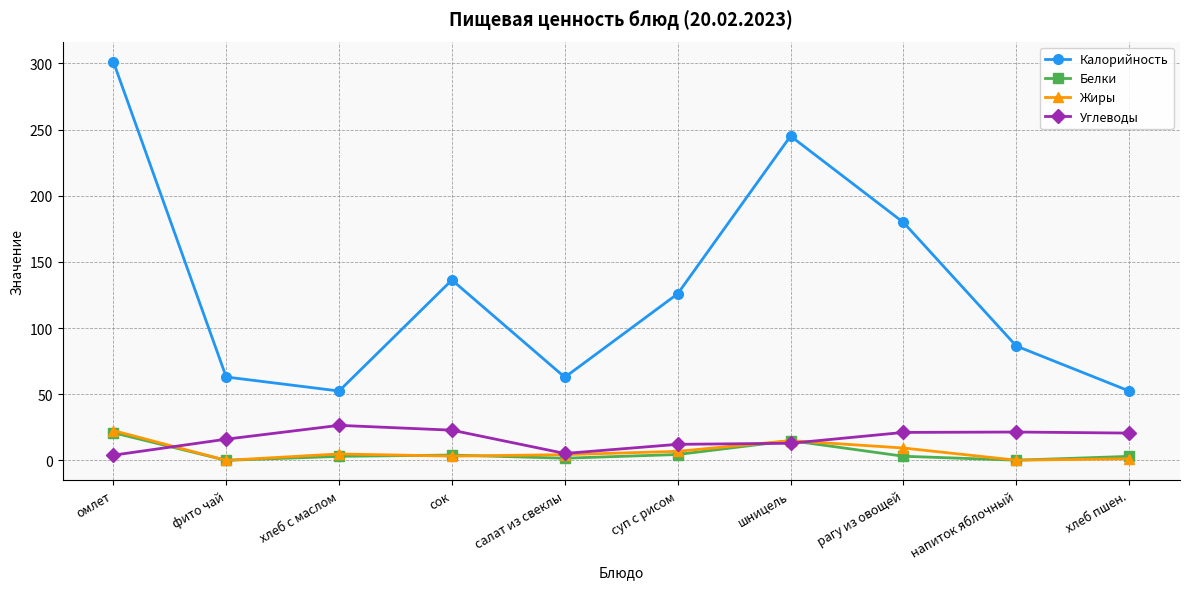

What are all the series names shown in the legend?

Калорийность, Белки, Жиры, Углеводы